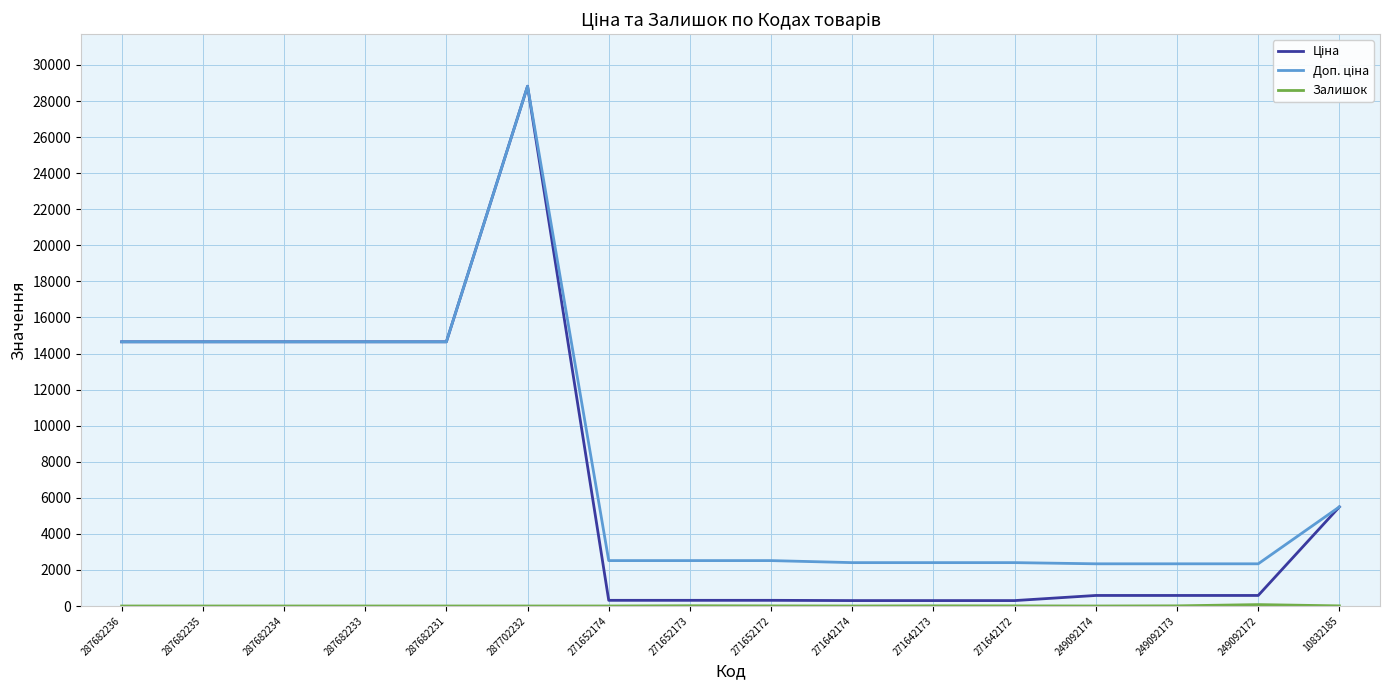

At which category is the sum across all series the highest?

287702232